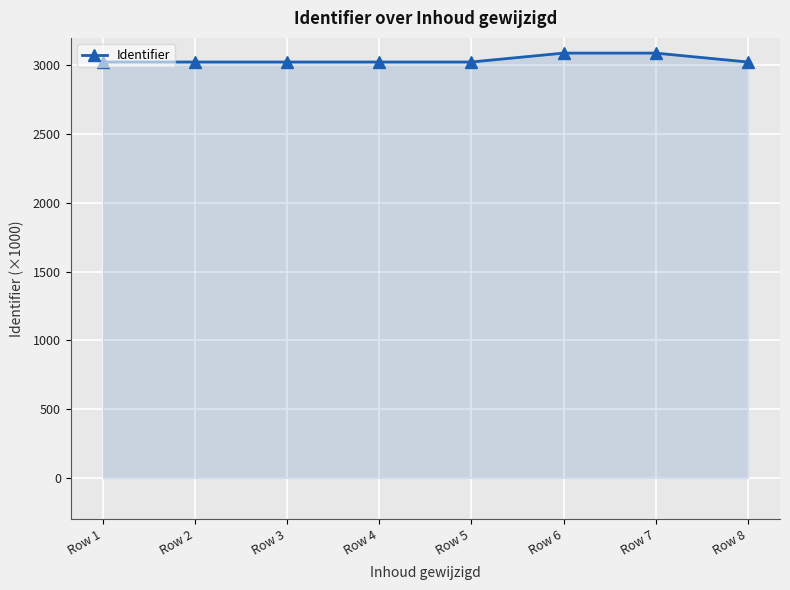

Which has a higher value, Row 1 or Row 3?

Row 3